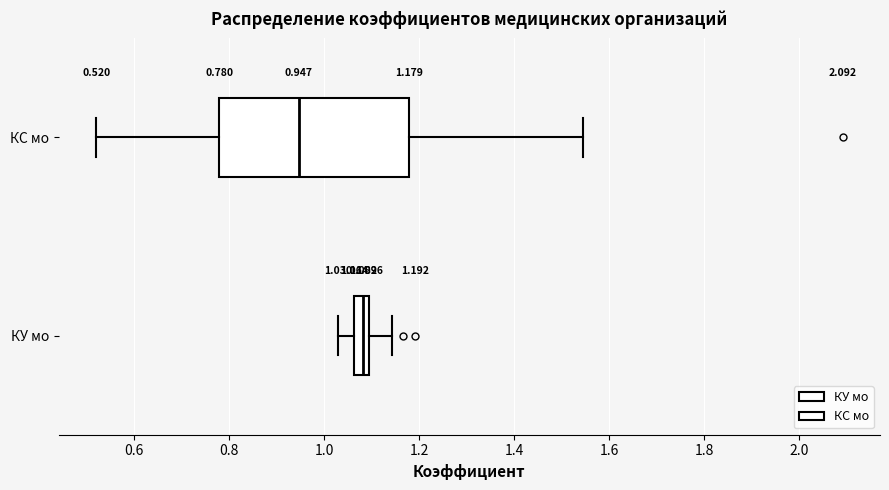

Comparing the boxes themselves (not the whiskers), which one is the widest?

КС мо